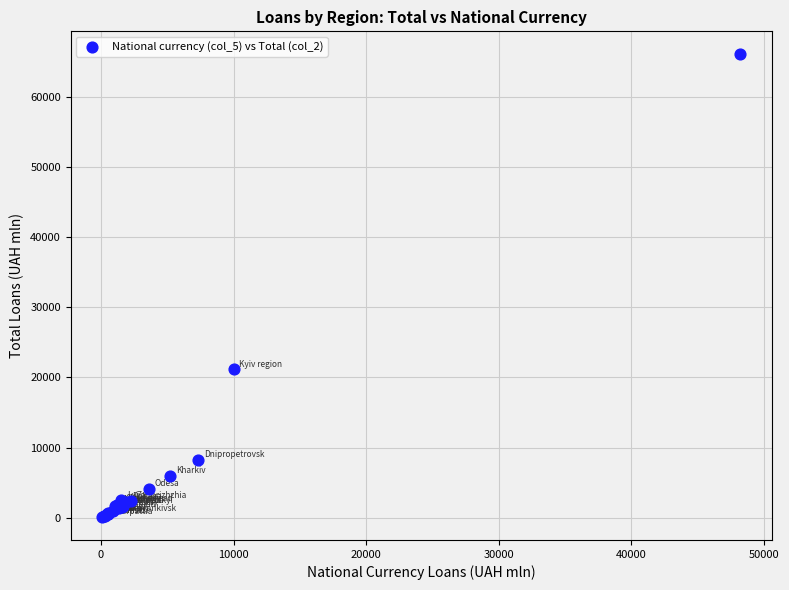

What Y value in the scatter plot is closest to 33074?

21149.0